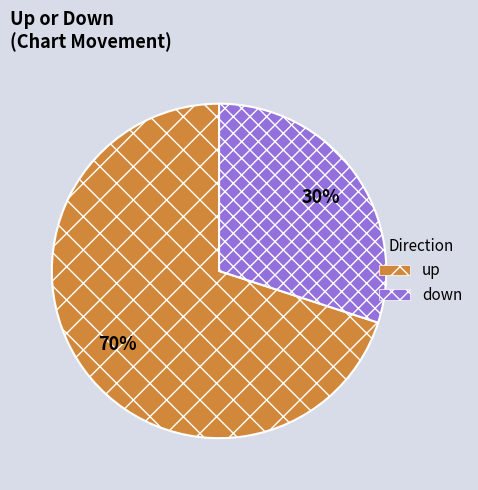

To the nearest percent, what is the difference between the largest and smallest slice percentages?

40%